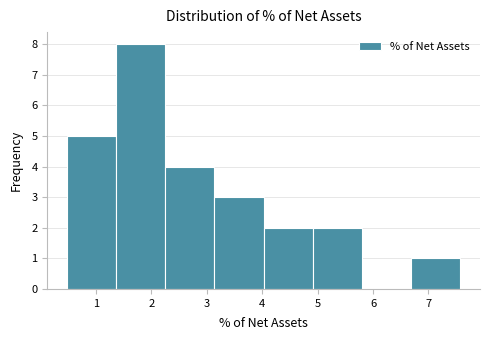

How tall is the bar that spans 4.9 to 5.8 on the x-axis? Neither the bar edges nor the heights are printed on the chart, so give them approximately, as read against the axes.

2